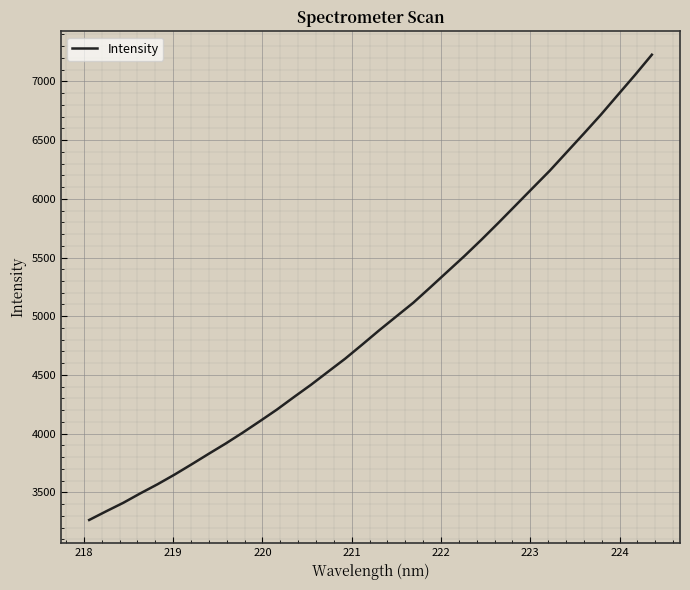

What is the difference between the maximum and minimum values?

3962.0